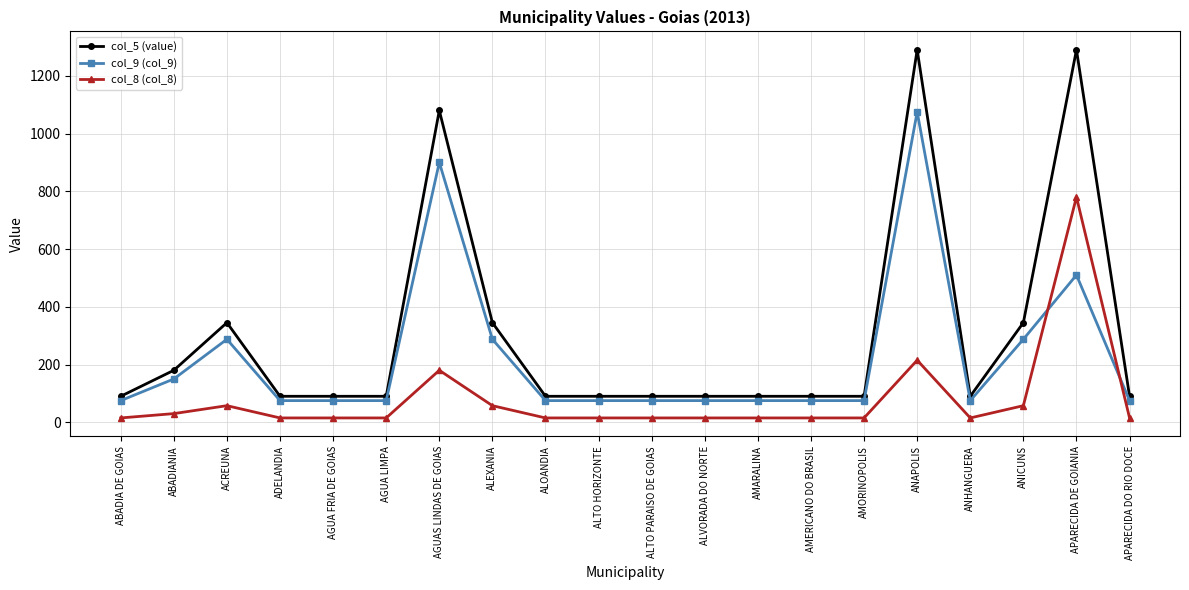

True or false: col_5 (value) has a value of 90.0 at AGUA LIMPA.

True